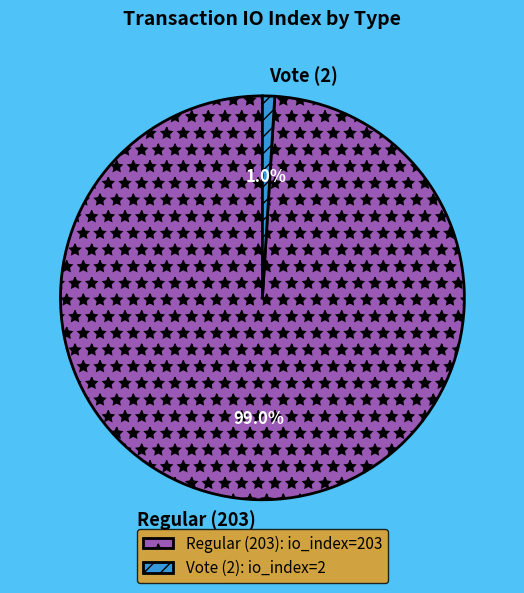

To the nearest percent, what percentage of the pie is Regular (203)?

99%